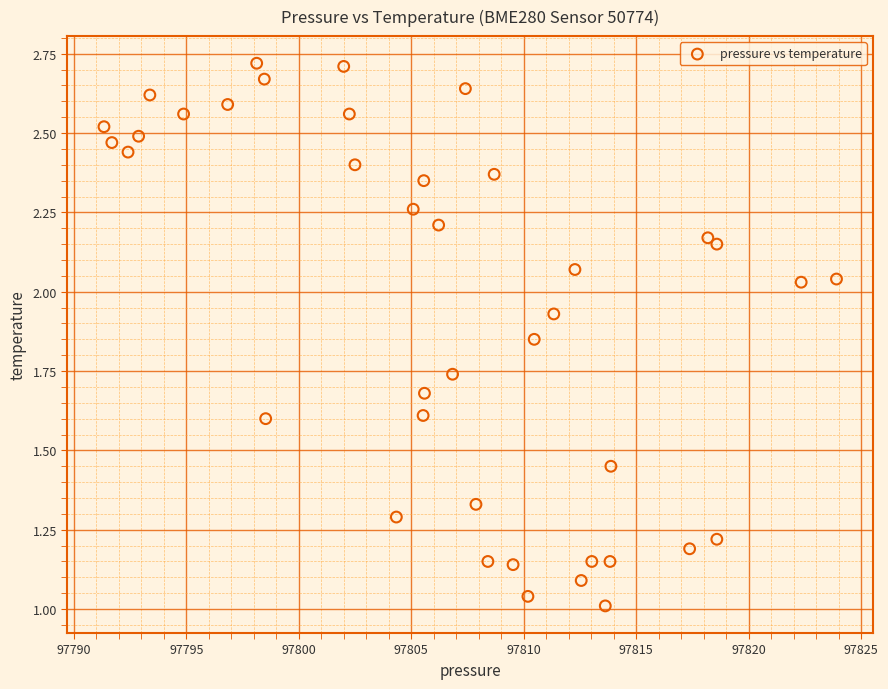

What is the range of X values (max minus min)?

32.6